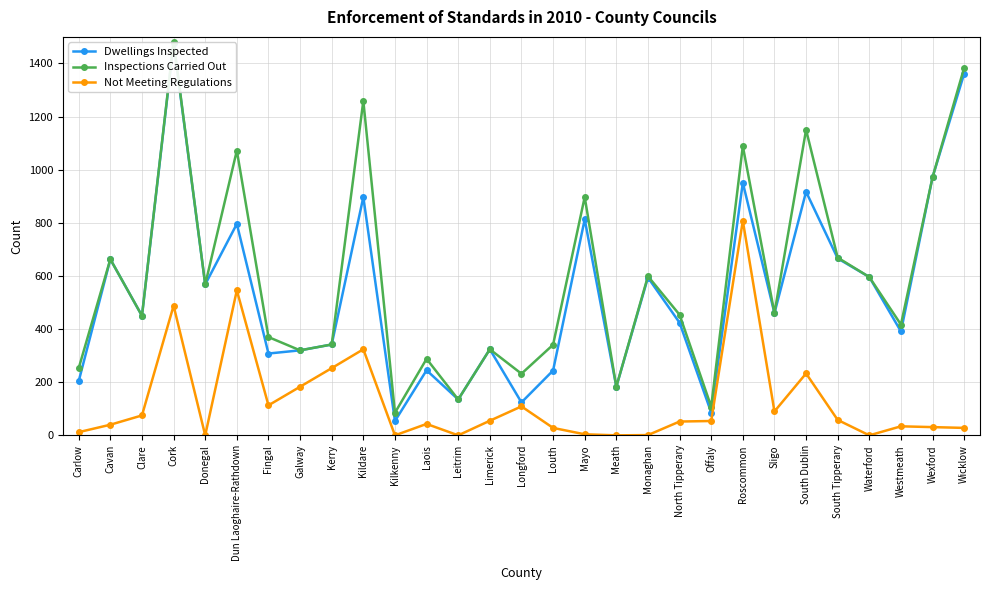

What is the sum of all Inspections Carried Out values?

17162